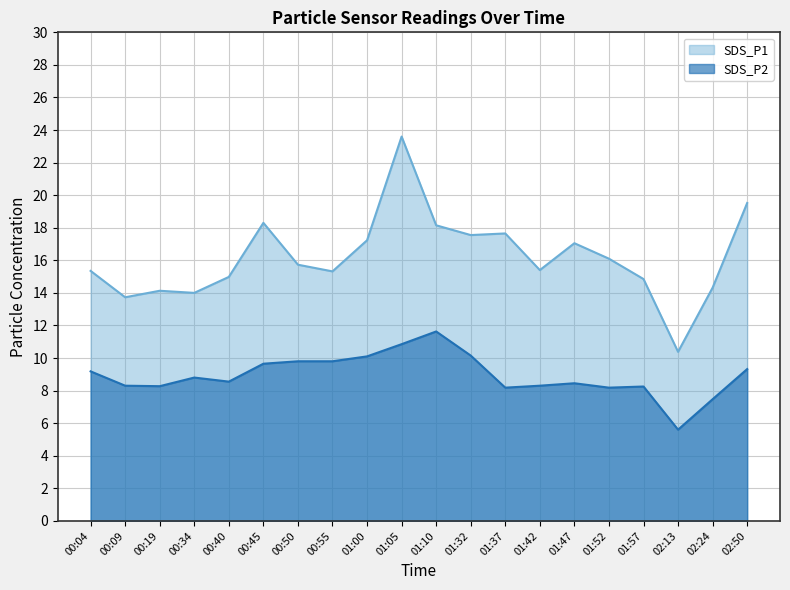

What is the label of the 9th point from the right?

01:32